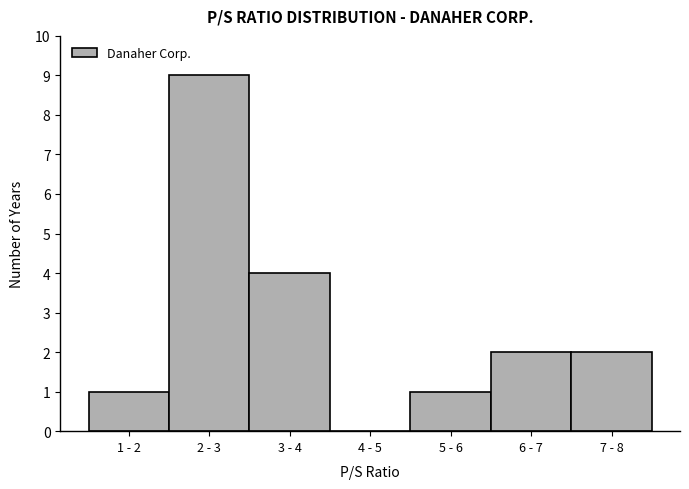

Reading right to left, extract all data points from this chart.

7 - 8=2	6 - 7=2	5 - 6=1	4 - 5=0	3 - 4=4	2 - 3=9	1 - 2=1